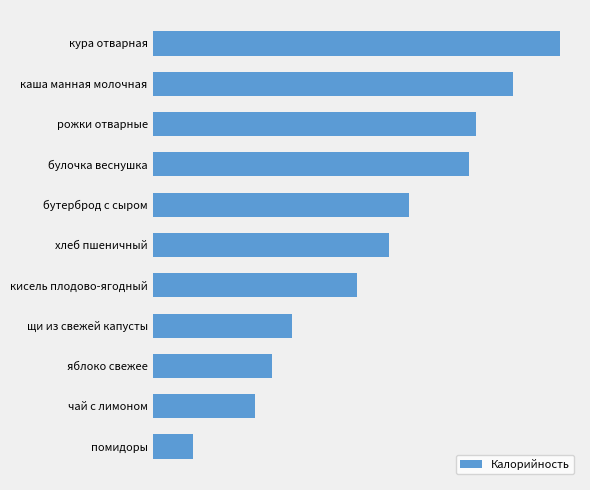

What is the average value?

136